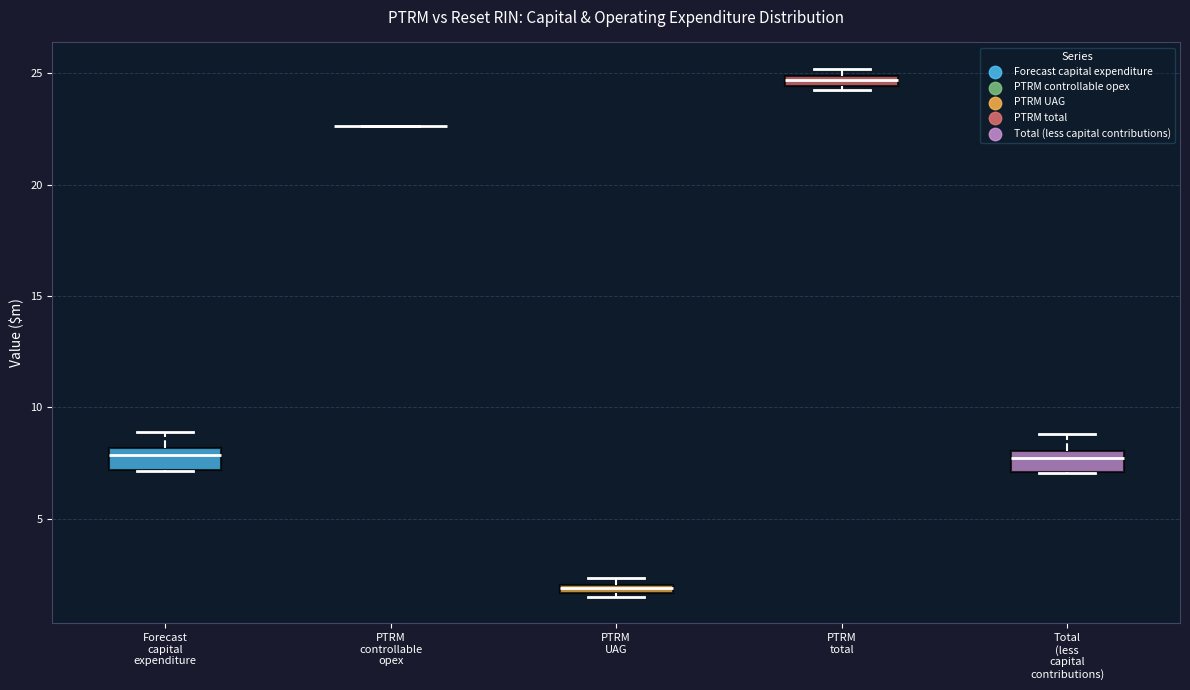

Where is the upper edge of the box for PTRM UAG on the y-axis? The values are not printed on the chart, so give them approximately, as read against the axis.

2.0